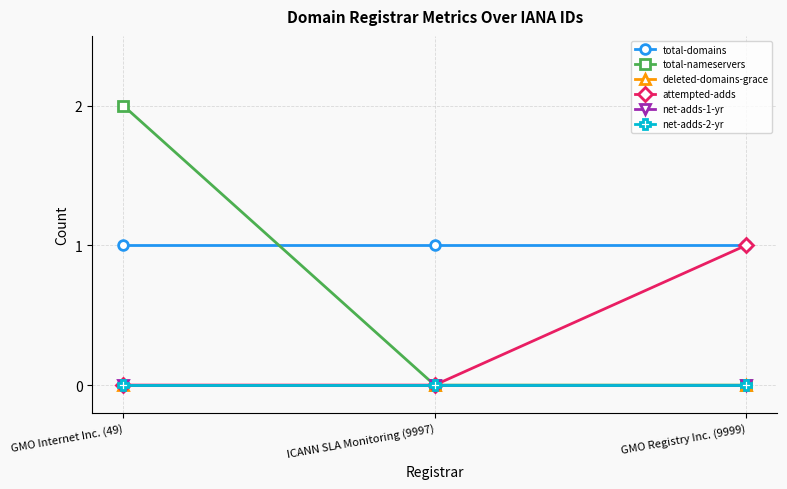

Is this an area chart (filled region under the line)?

No